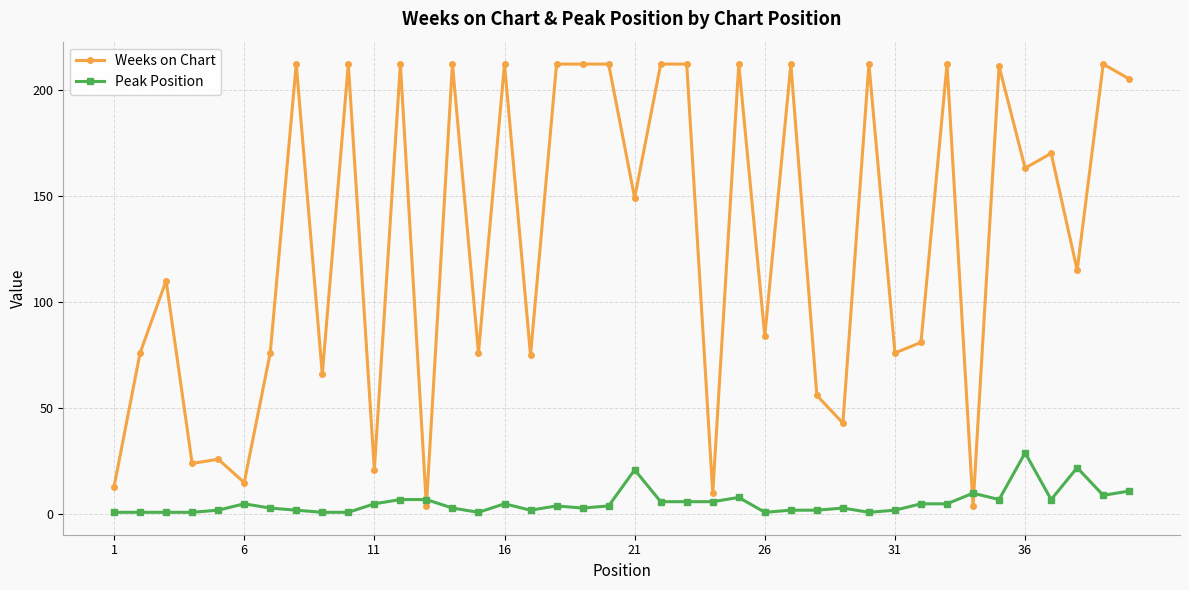

After their last crossing, which series has the higher values: Peak Position or Weeks on Chart?

Weeks on Chart